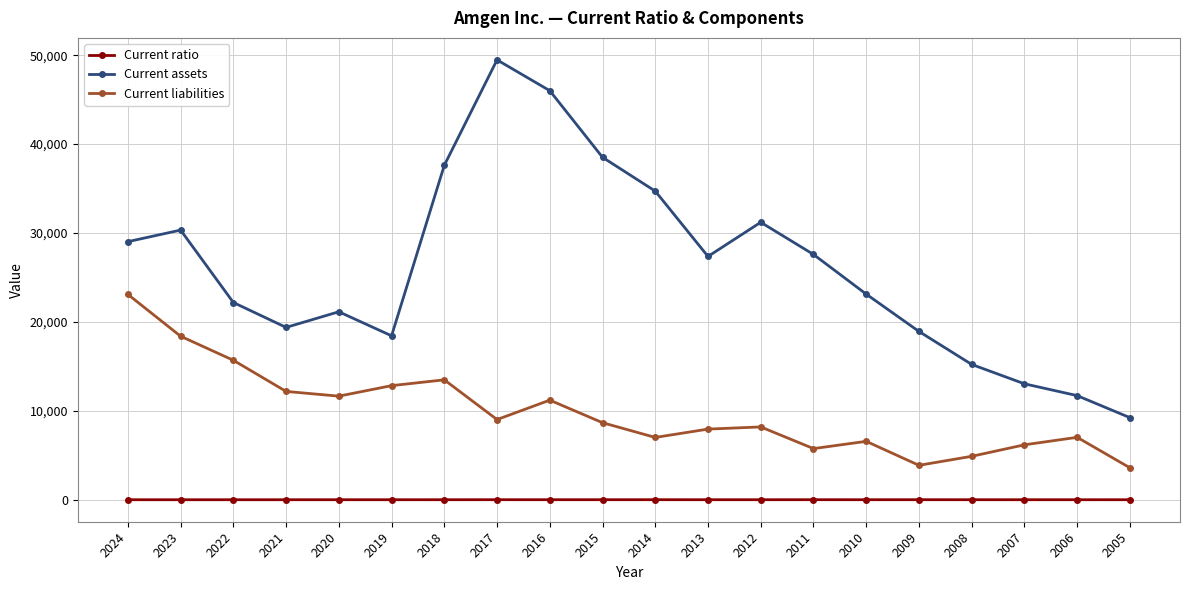

Rank the series by their average value, from highest to lowest.

Current assets, Current liabilities, Current ratio